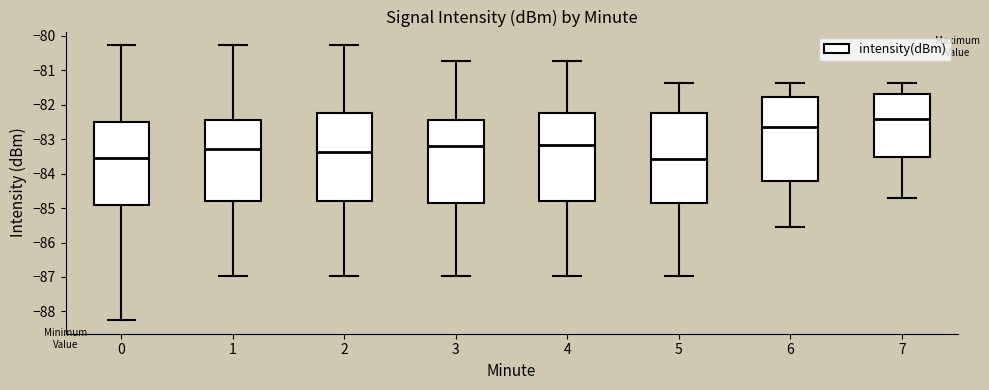

Reading left to right, transcribe this box plot: for each box, give where its median line is, the range the box spans, and where its two whiskers end, as read against the y-axis. The values are not printed on the chart, so give them approximately, as read against the axis.

0: median -83.6, box -84.9 to -82.5, whiskers -88.2 to -80.3
1: median -83.3, box -84.8 to -82.4, whiskers -87.0 to -80.3
2: median -83.4, box -84.8 to -82.2, whiskers -87.0 to -80.3
3: median -83.2, box -84.9 to -82.4, whiskers -87.0 to -80.7
4: median -83.2, box -84.8 to -82.2, whiskers -87.0 to -80.7
5: median -83.6, box -84.9 to -82.2, whiskers -87.0 to -81.4
6: median -82.6, box -84.2 to -81.8, whiskers -85.6 to -81.4
7: median -82.4, box -83.5 to -81.7, whiskers -84.7 to -81.4